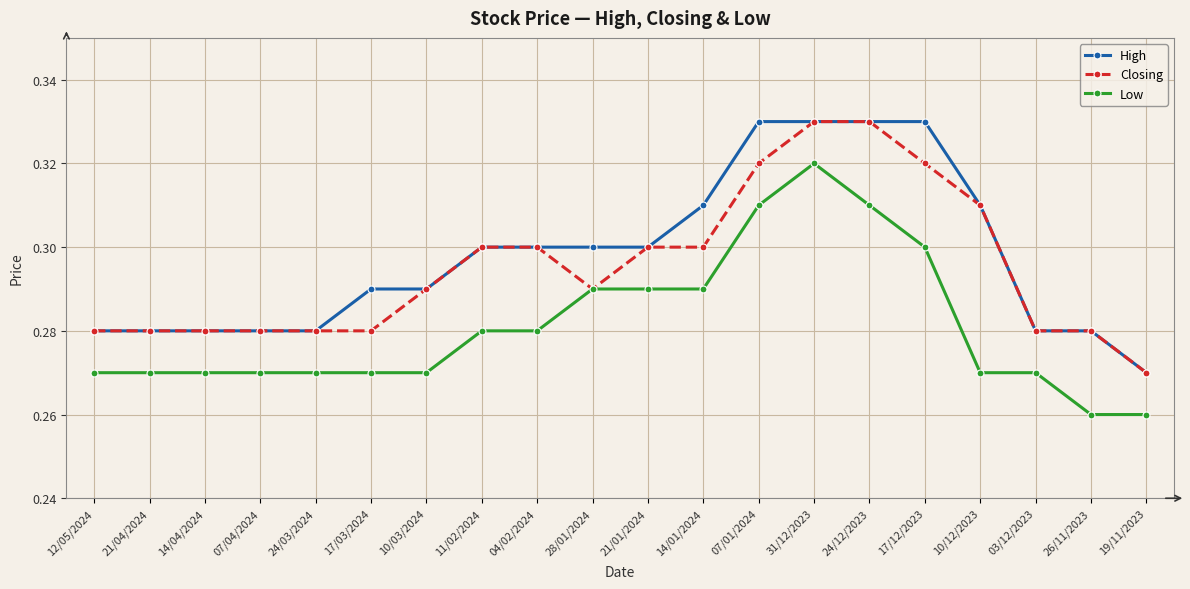

Count the number of data series in this chart.

3